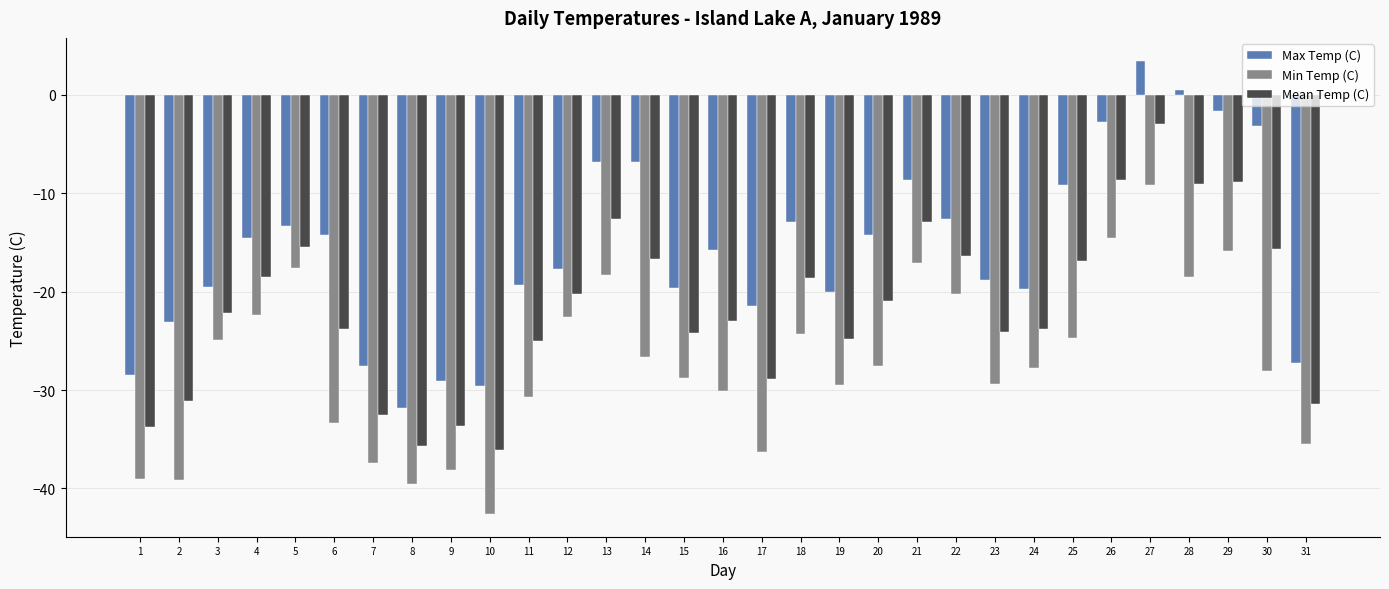

What is the value of the Max Temp (C) bar at the 1st from the left?

-28.5